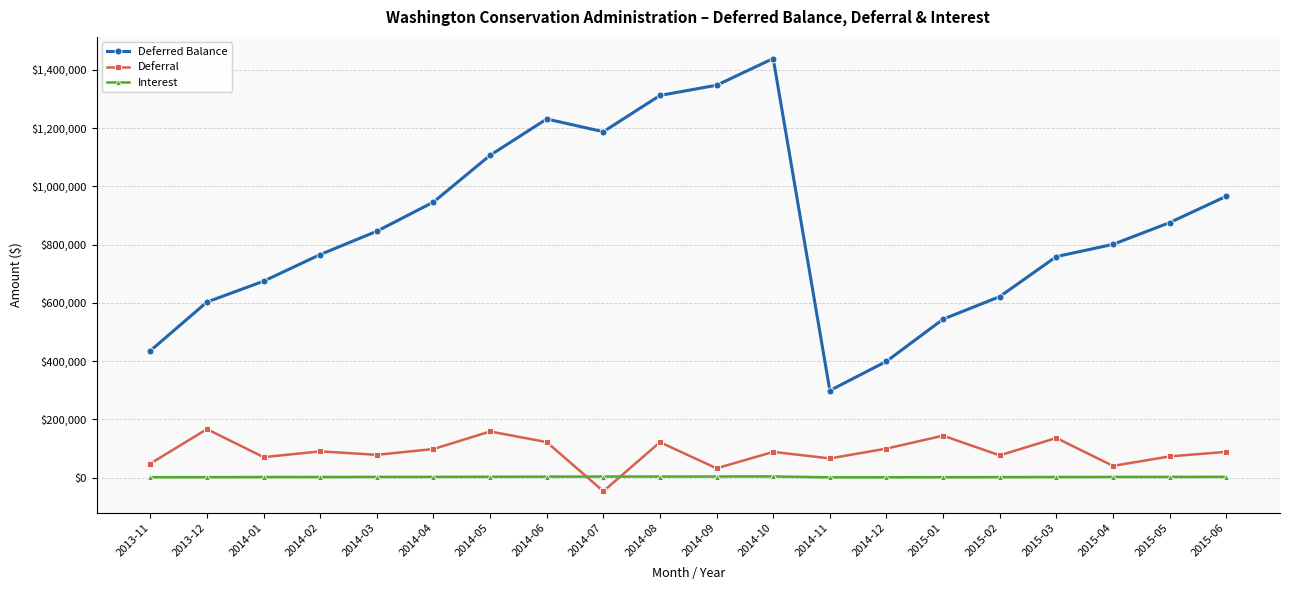

At how many categories does at least one series exceed 860873?

9